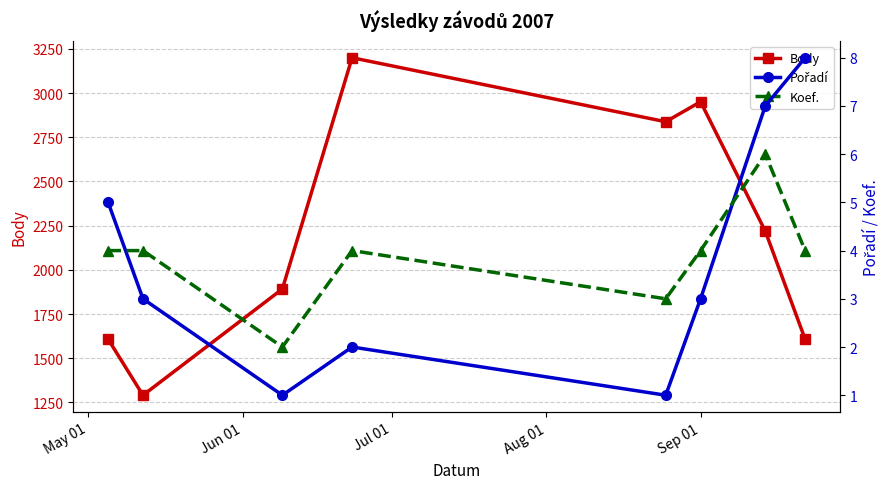

What are all the series names shown in the legend?

Body, Pořadí, Koef.